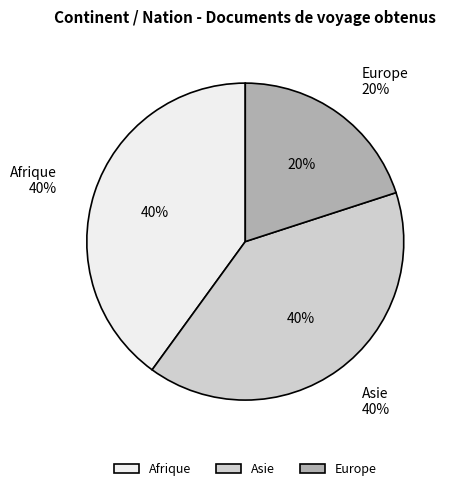

What portion of the pie excludes Océanie?

100.0%